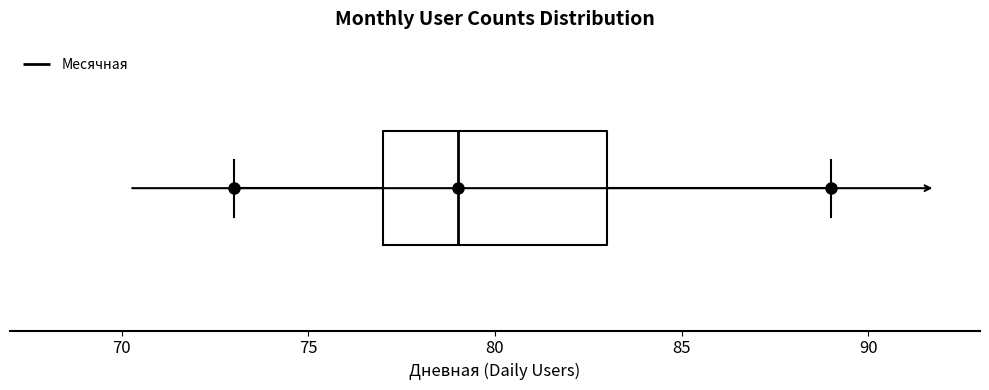

Where is the left edge of the box on the x-axis? The values are not printed on the chart, so give them approximately, as read against the axis.

77